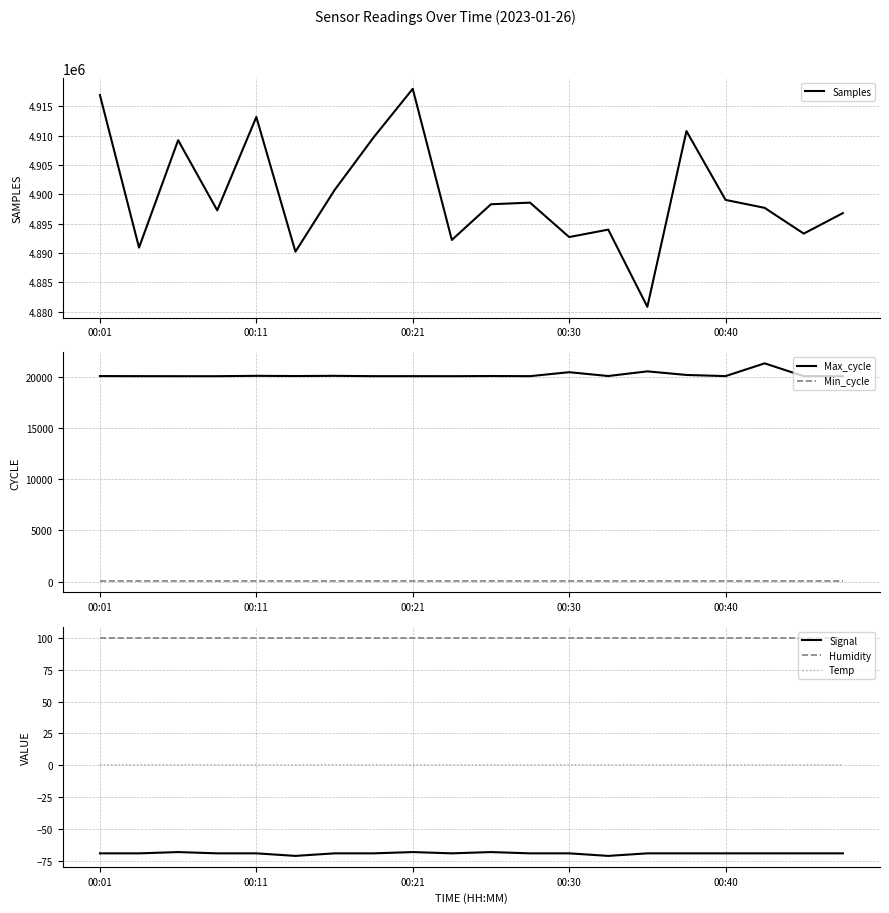

True or false: Signal and Temp cross at least once.

False